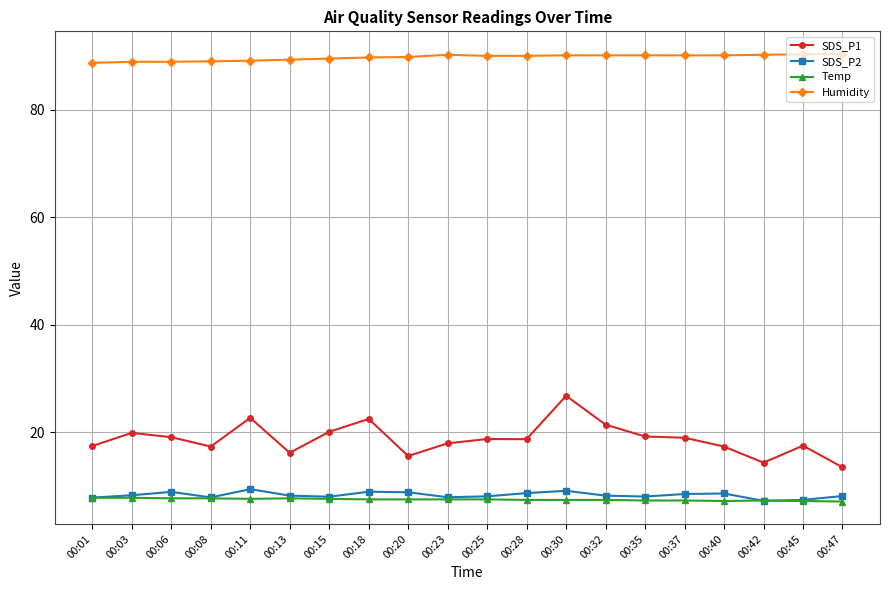

What is the greatest value displayed?

90.4